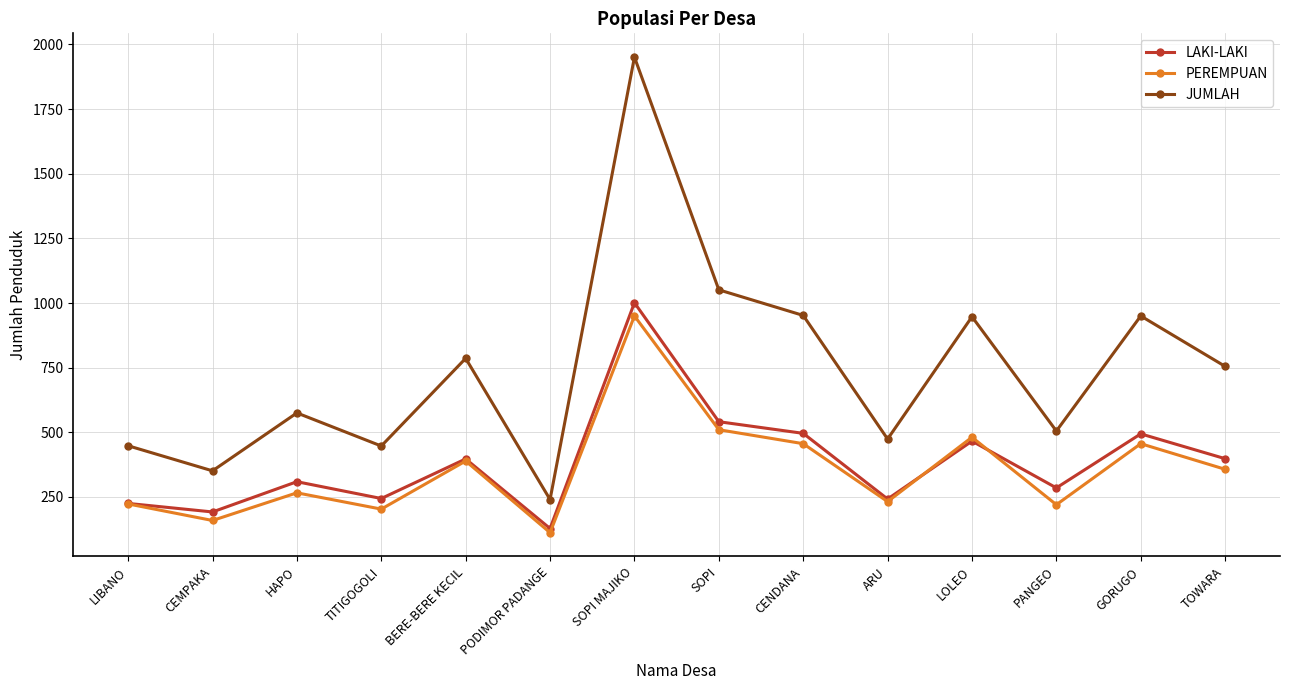

True or false: JUMLAH and PEREMPUAN cross at least once.

False